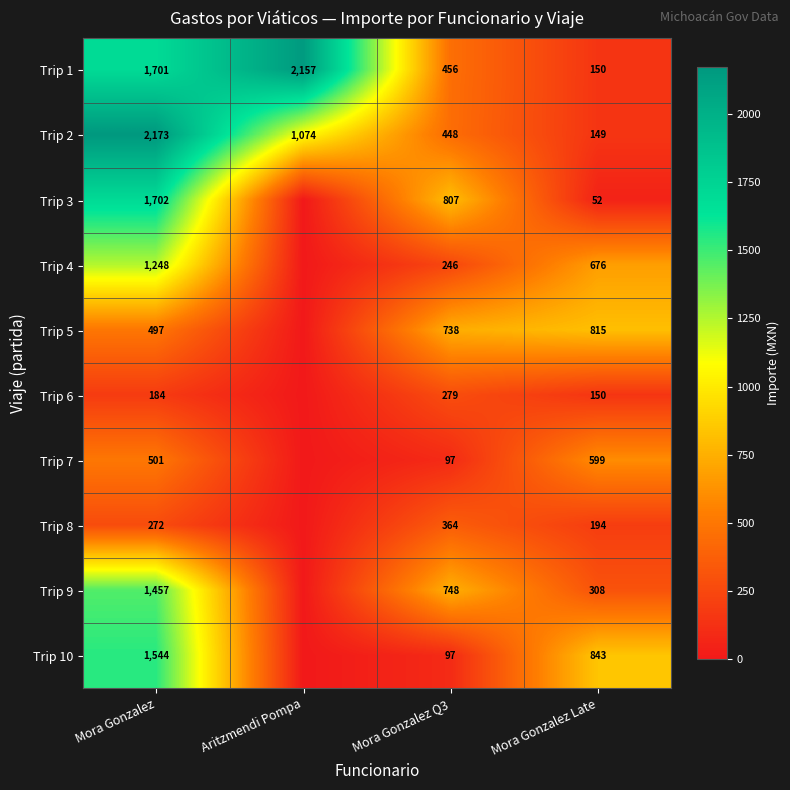

What is the difference between the highest and lowest values at Mora Gonzalez?

1989